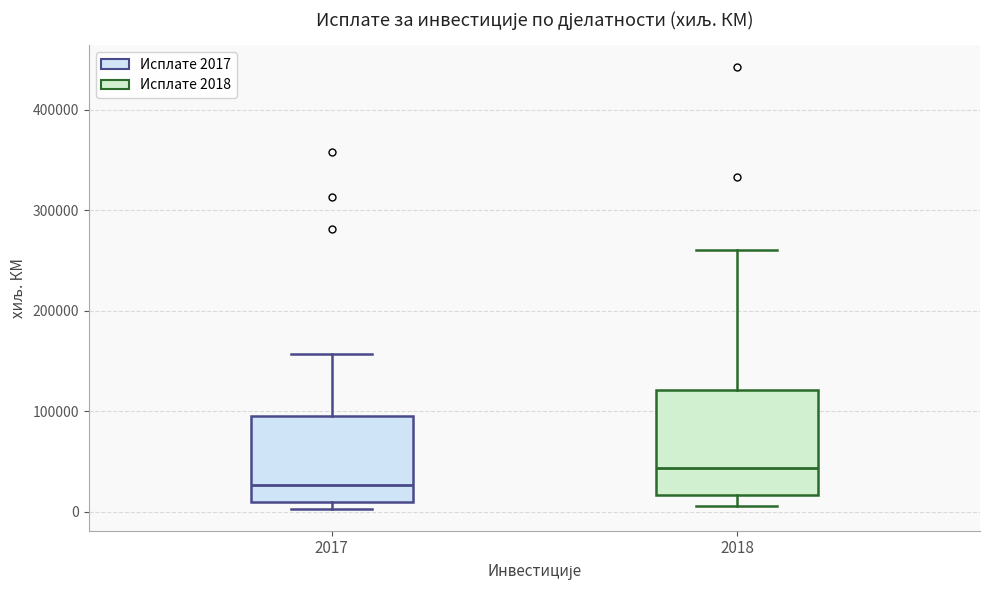

Reading left to right, read every box against the y-axis: the position of its median line, the range the box covers, and the ends of its whiskers. The values are not printed on the chart, so give them approximately, as read against the axis.

2017: median 30000, box 10000 to 90000, whiskers 0 to 160000
2018: median 40000, box 20000 to 120000, whiskers 10000 to 260000